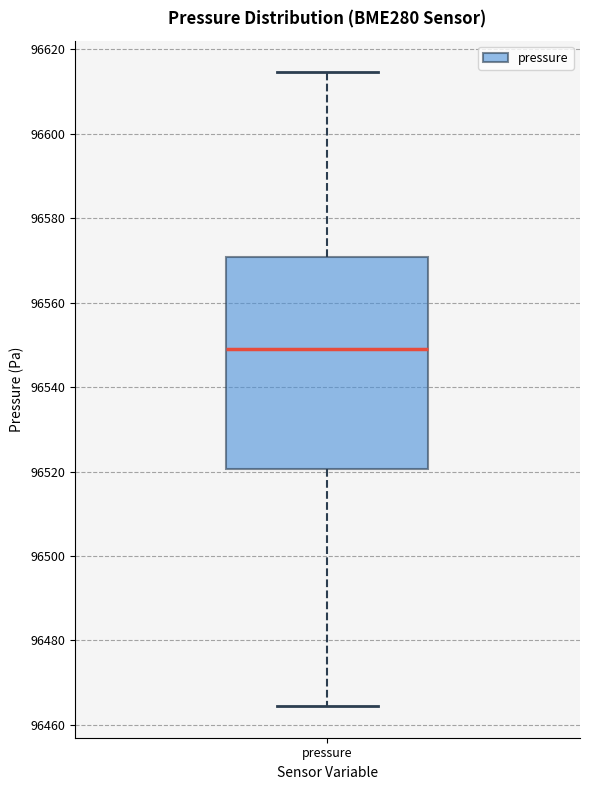

Where is the upper edge of the box for pressure on the y-axis? The values are not printed on the chart, so give them approximately, as read against the axis.

96570